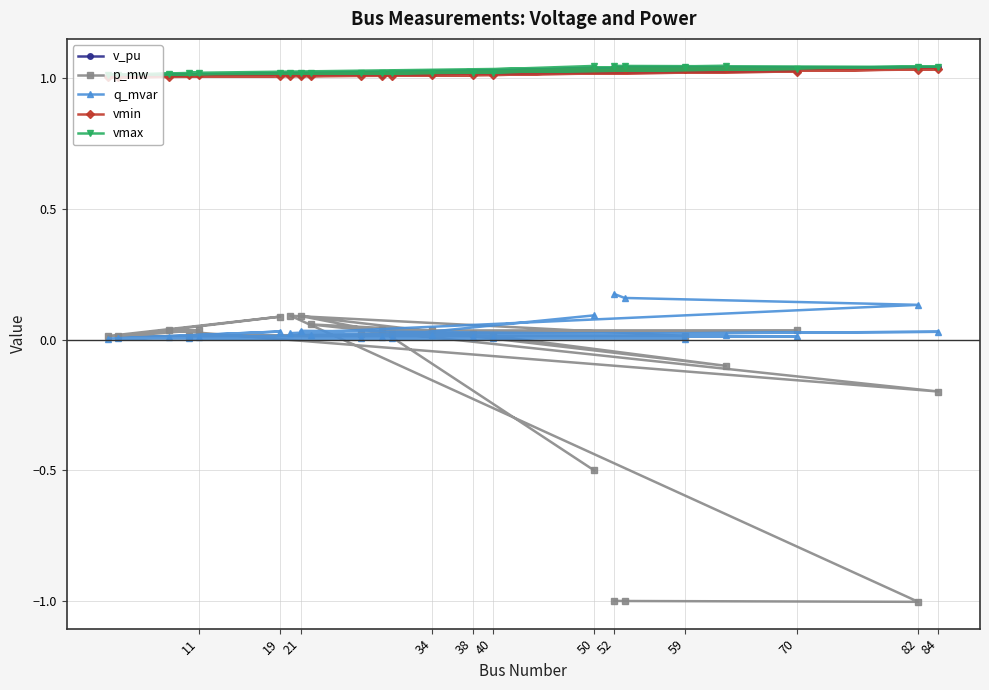

What is the total value across all series at 50?

2.7